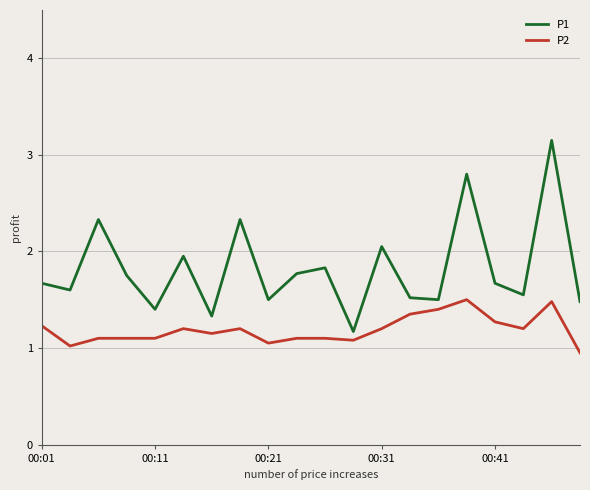

Rank the series by their maximum value, from lowest to highest.

P2, P1